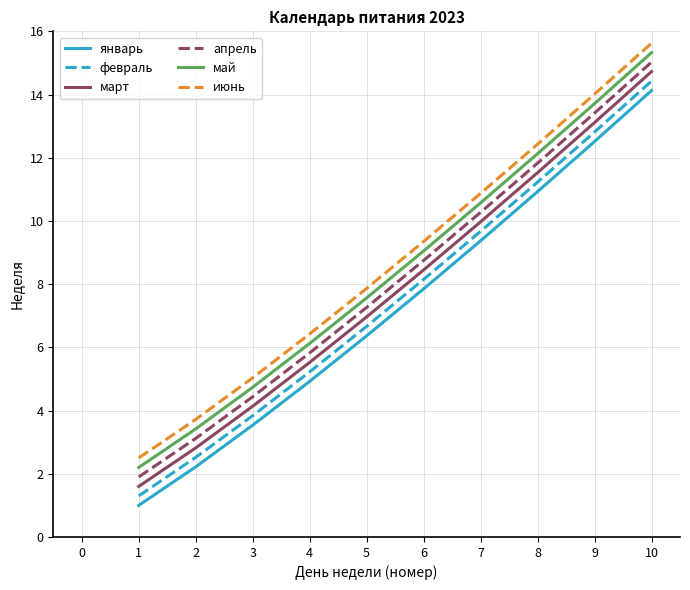

What are all the series names shown in the legend?

январь, февраль, март, апрель, май, июнь